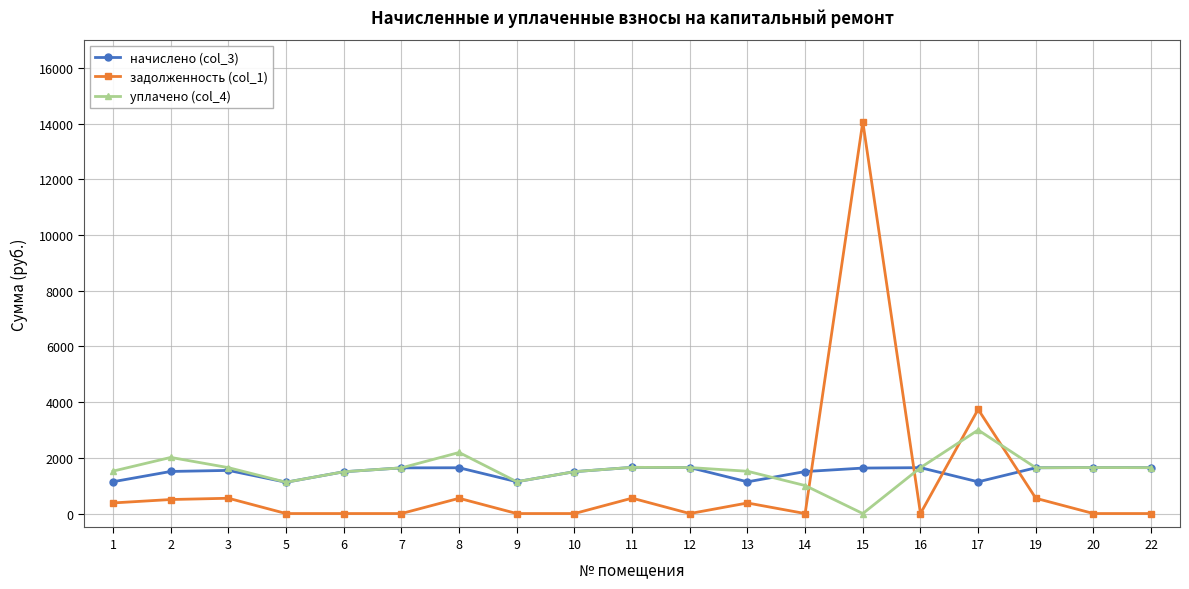

List the series in order of their peak value, lowest first.

начислено (col_3), уплачено (col_4), задолженность (col_1)